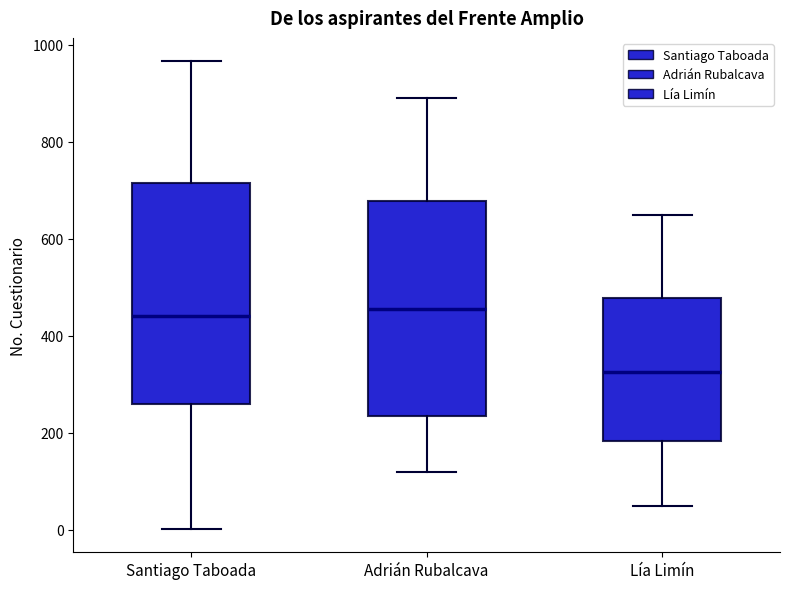

Reading left to right, transcribe this box plot: for each box, give where its median line is, the range the box spans, and where its two whiskers end, as read against the y-axis. The values are not printed on the chart, so give them approximately, as read against the axis.

Santiago Taboada: median 440, box 260 to 720, whiskers 0 to 960
Adrián Rubalcava: median 460, box 240 to 680, whiskers 120 to 900
Lía Limín: median 320, box 180 to 480, whiskers 60 to 660